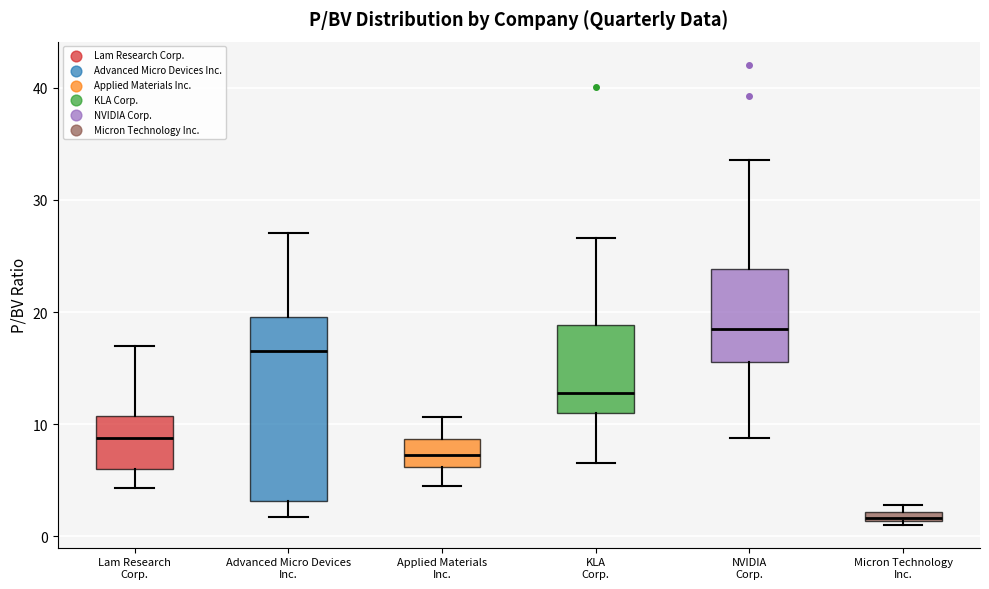

Which box's median line is the lowest?

Micron Technology Inc.